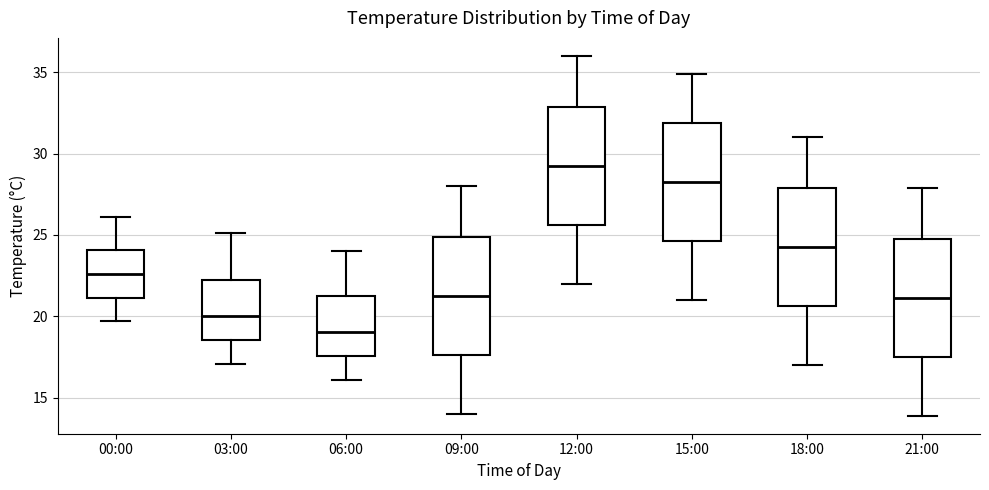

Reading left to right, transcribe this box plot: for each box, give where its median line is, the range the box spans, and where its two whiskers end, as read against the y-axis. The values are not printed on the chart, so give them approximately, as read against the axis.

00:00: median 22.5, box 21.0 to 24.0, whiskers 19.5 to 26.0
03:00: median 20.0, box 18.5 to 22.0, whiskers 17.0 to 25.0
06:00: median 19.0, box 17.5 to 21.0, whiskers 16.0 to 24.0
09:00: median 21.5, box 17.5 to 25.0, whiskers 14.0 to 28.0
12:00: median 29.5, box 25.5 to 33.0, whiskers 22.0 to 36.0
15:00: median 28.5, box 24.5 to 32.0, whiskers 21.0 to 35.0
18:00: median 24.5, box 20.5 to 28.0, whiskers 17.0 to 31.0
21:00: median 21.0, box 17.5 to 25.0, whiskers 14.0 to 28.0